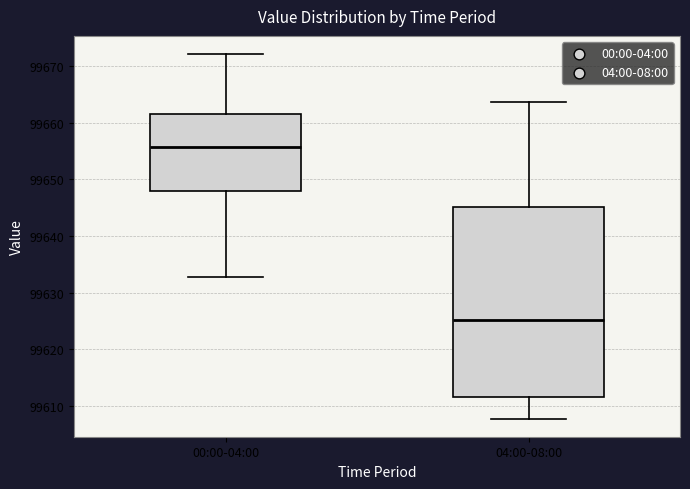

Reading left to right, read every box against the y-axis: the position of its median line, the range the box covers, and the ends of its whiskers. The values are not printed on the chart, so give them approximately, as read against the axis.

00:00-04:00: median 99656, box 99648 to 99662, whiskers 99633 to 99672
04:00-08:00: median 99625, box 99612 to 99645, whiskers 99608 to 99664